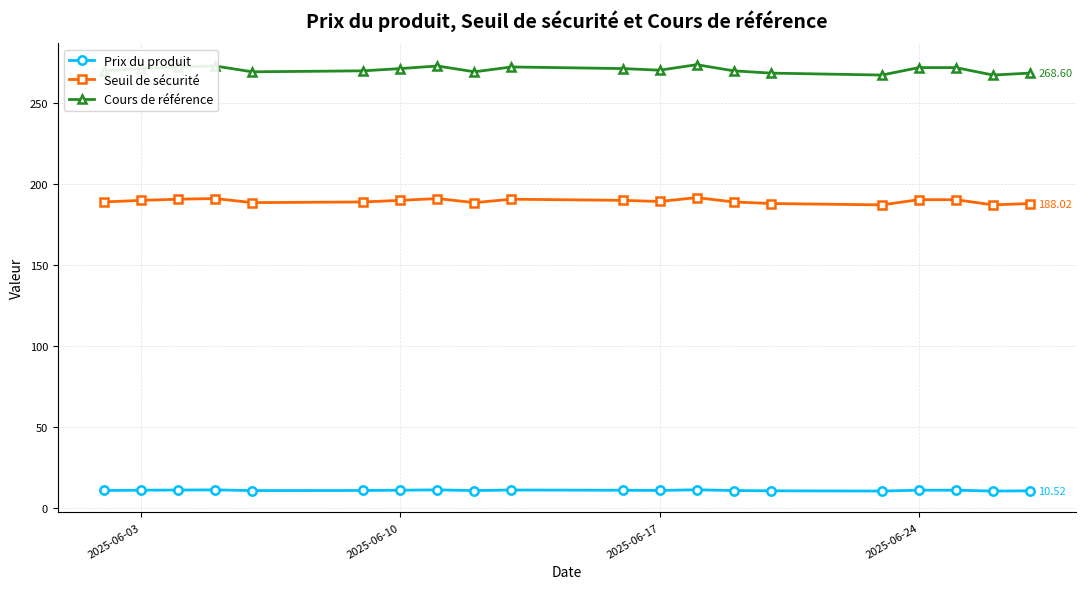

True or false: Cours de référence and Seuil de sécurité intersect in this chart.

False